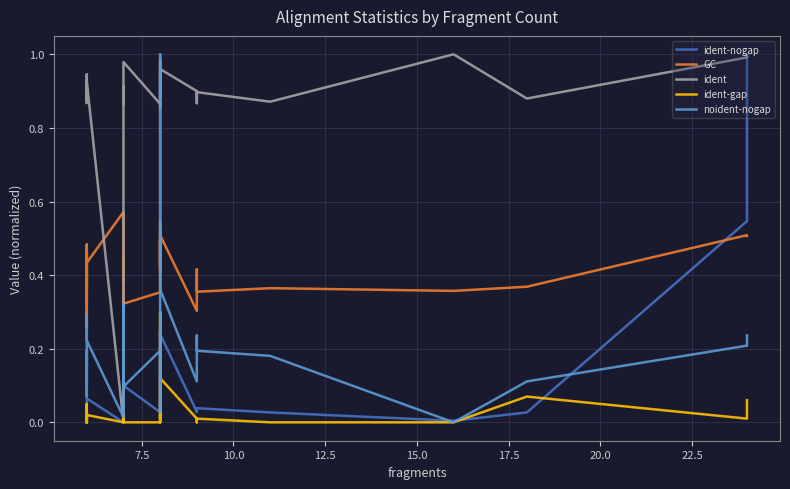

What is the maximum value for noident-nogap?

1.0